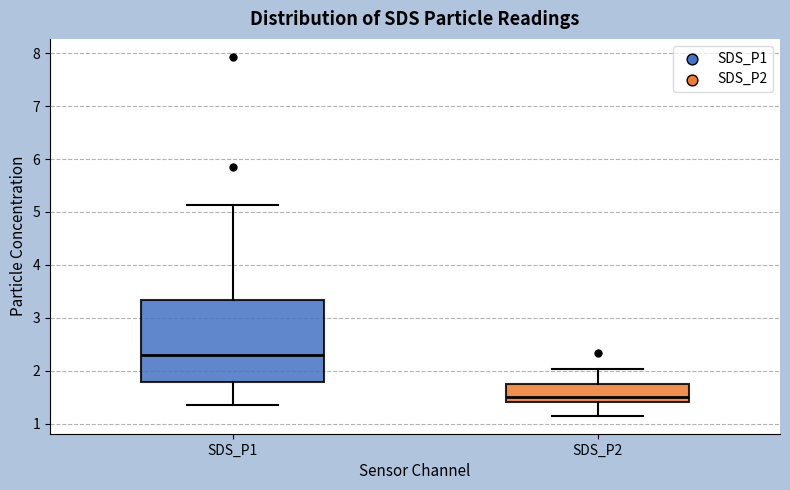

Reading left to right, read every box against the y-axis: the position of its median line, the range the box covers, and the ends of its whiskers. The values are not printed on the chart, so give them approximately, as read against the axis.

SDS_P1: median 2.3, box 1.8 to 3.3, whiskers 1.4 to 5.1
SDS_P2: median 1.5, box 1.4 to 1.8, whiskers 1.2 to 2.0